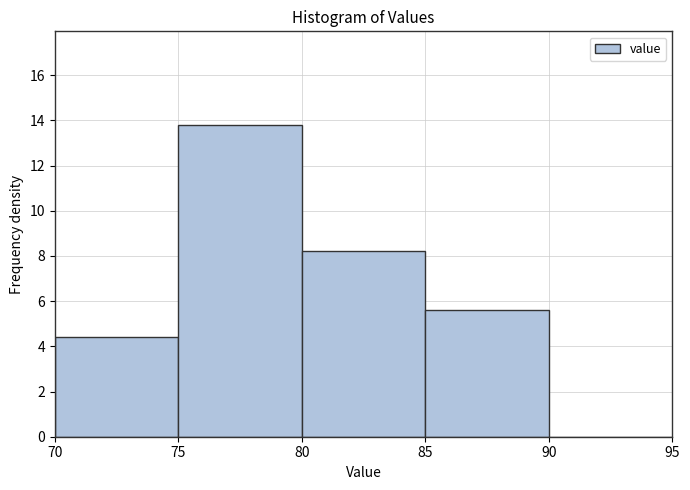

What is the height of the bar covering 75 to 80 on the x-axis? The values are not printed on the chart, so give them approximately, as read against the axis.

13.8